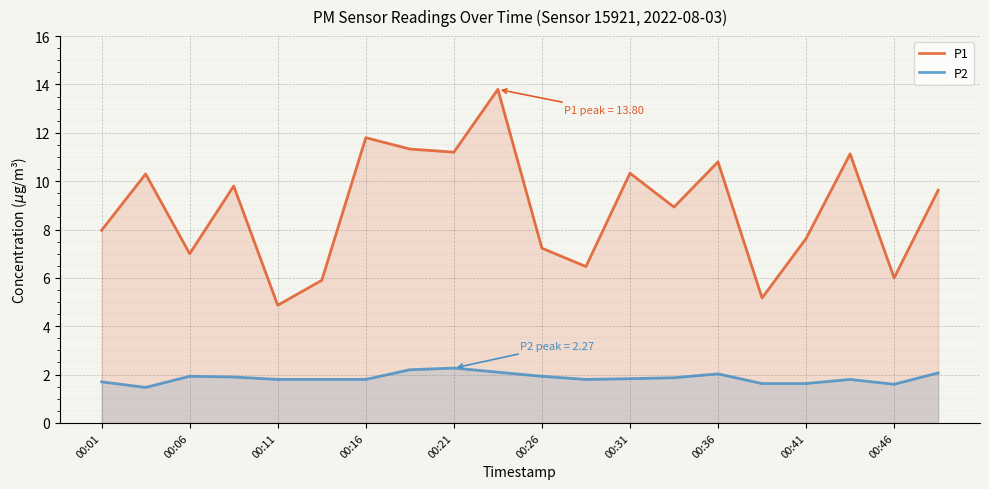

Which series has the largest total across all categories?

P1